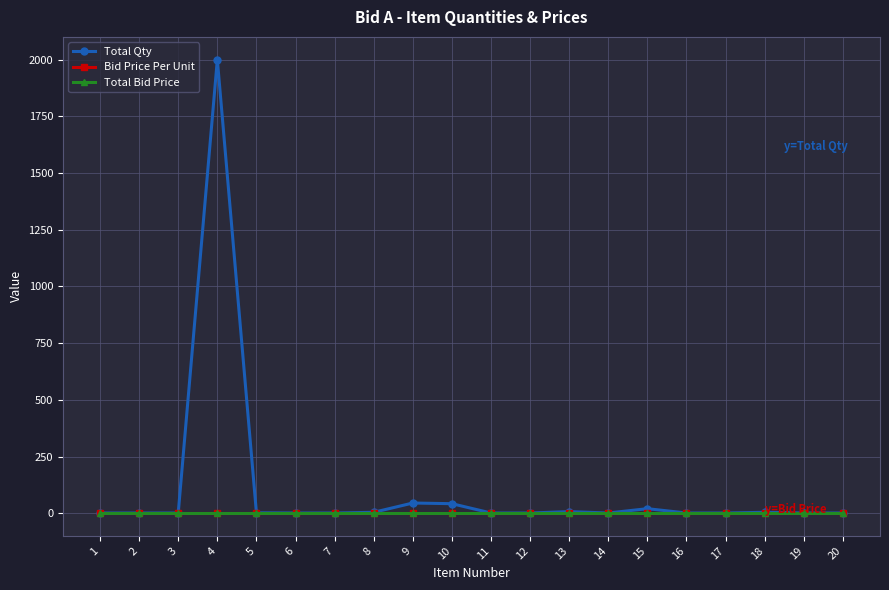

Which series has the largest range (max minus min)?

Total Qty